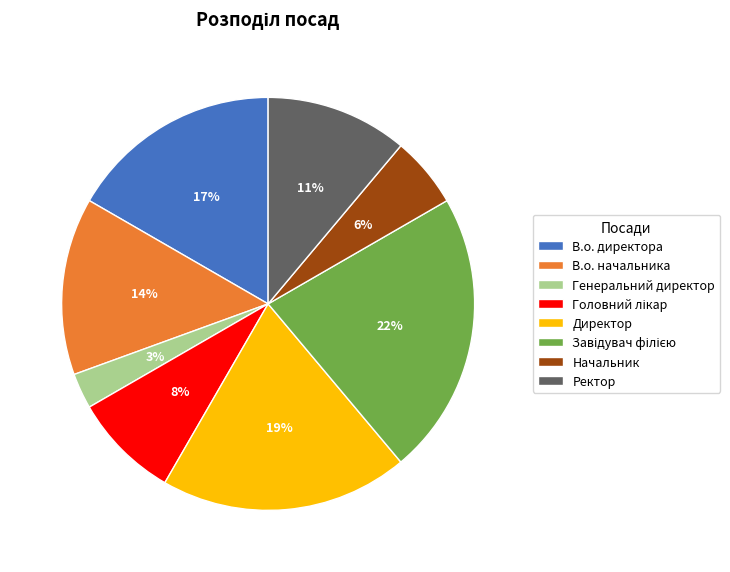

Is it true that В.о. директора is 23% of the pie?

False